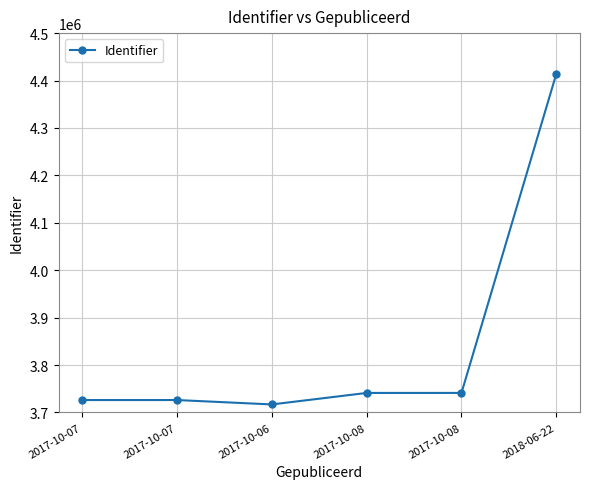

How many series are shown in this chart?

1